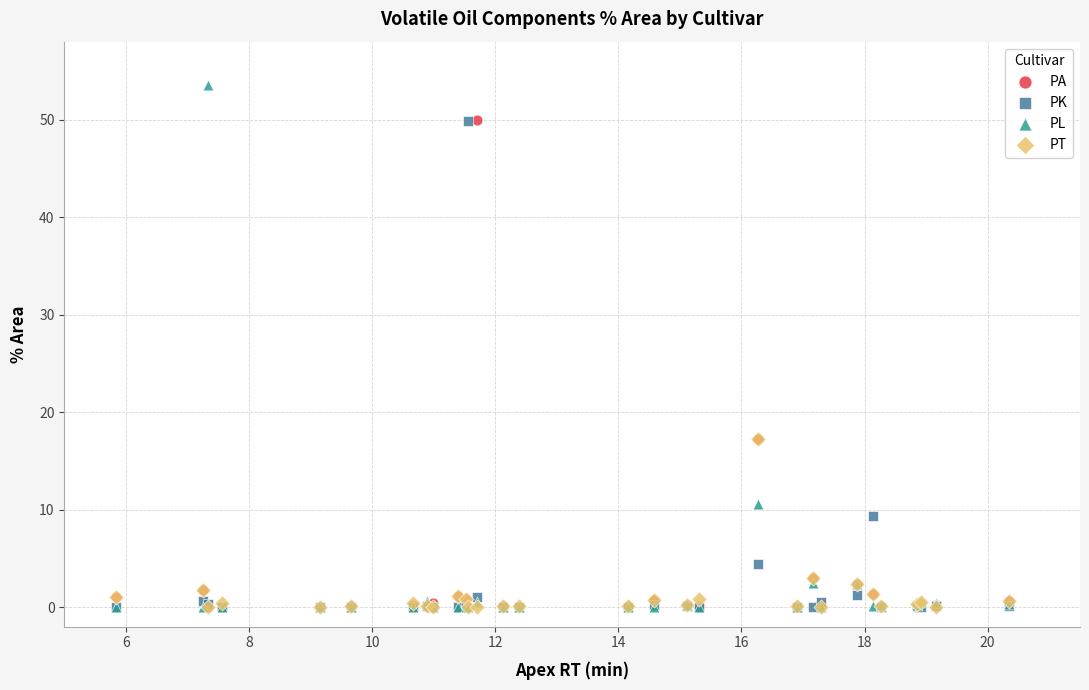

Which series reaches the maximum Y coordinate?

PL